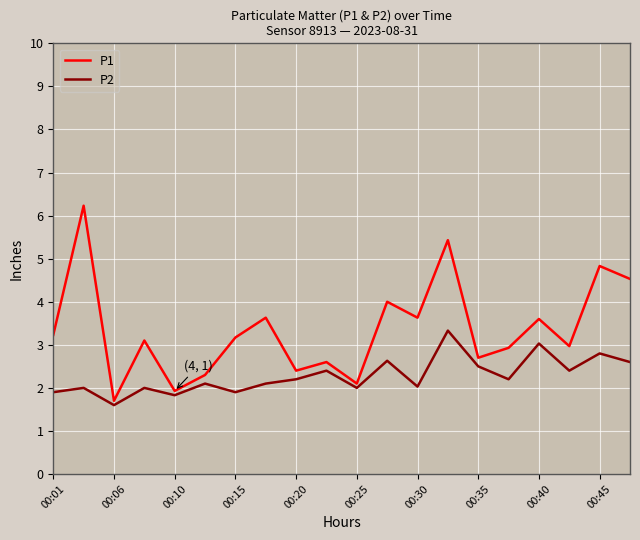

Which series has the largest total across all categories?

P1